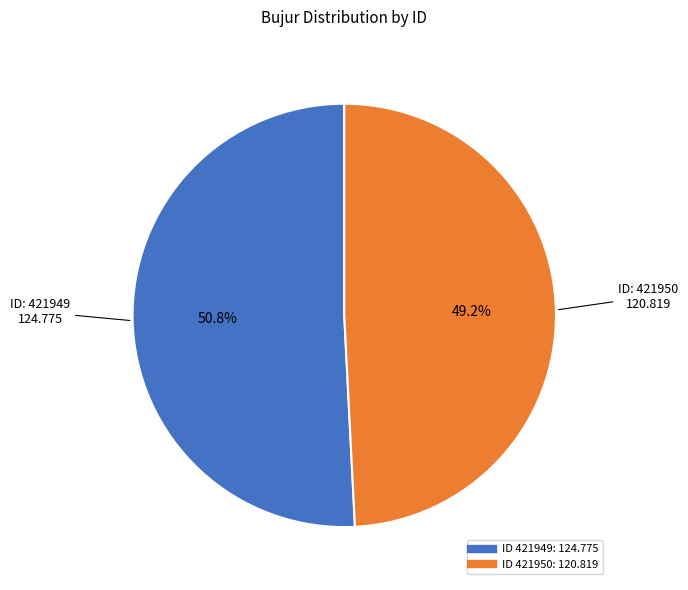

Does any single category account for the majority?

Yes